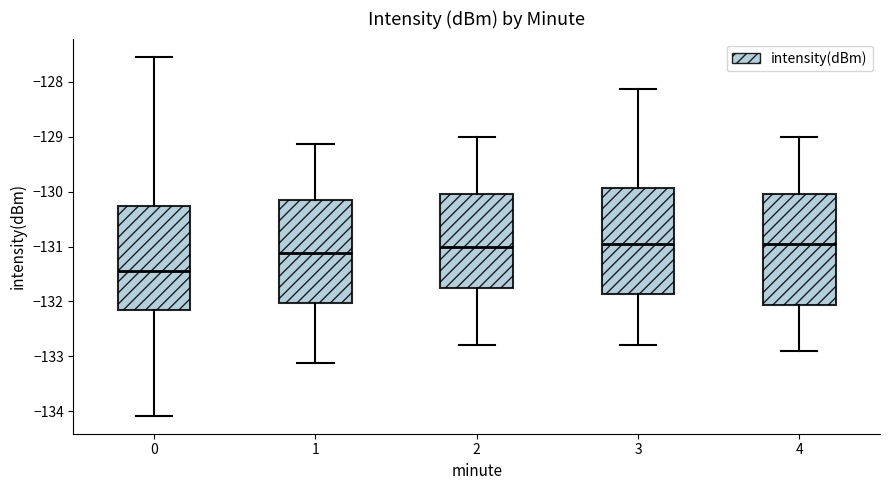

Reading left to right, transcribe this box plot: for each box, give where its median line is, the range the box spans, and where its two whiskers end, as read against the y-axis. The values are not printed on the chart, so give them approximately, as read against the axis.

0: median -131.4, box -132.2 to -130.3, whiskers -134.1 to -127.5
1: median -131.1, box -132.0 to -130.2, whiskers -133.1 to -129.1
2: median -131.0, box -131.8 to -130.0, whiskers -132.8 to -129.0
3: median -131.0, box -131.9 to -129.9, whiskers -132.8 to -128.1
4: median -131.0, box -132.1 to -130.0, whiskers -132.9 to -129.0